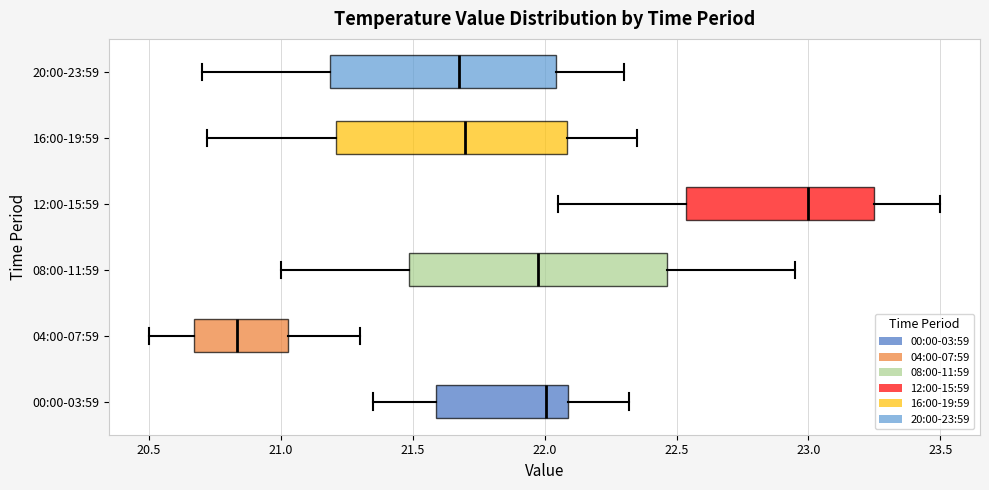

Reading bottom to top, read every box against the x-axis: the position of its median line, the range the box covers, and the ends of its whiskers. The values are not printed on the chart, so give them approximately, as read against the axis.

00:00-03:59: median 22.00, box 21.60 to 22.10, whiskers 21.35 to 22.30
04:00-07:59: median 20.85, box 20.65 to 21.05, whiskers 20.50 to 21.30
08:00-11:59: median 22.00, box 21.50 to 22.45, whiskers 21.00 to 22.95
12:00-15:59: median 23.00, box 22.55 to 23.25, whiskers 22.05 to 23.50
16:00-19:59: median 21.70, box 21.20 to 22.10, whiskers 20.70 to 22.35
20:00-23:59: median 21.70, box 21.20 to 22.05, whiskers 20.70 to 22.30